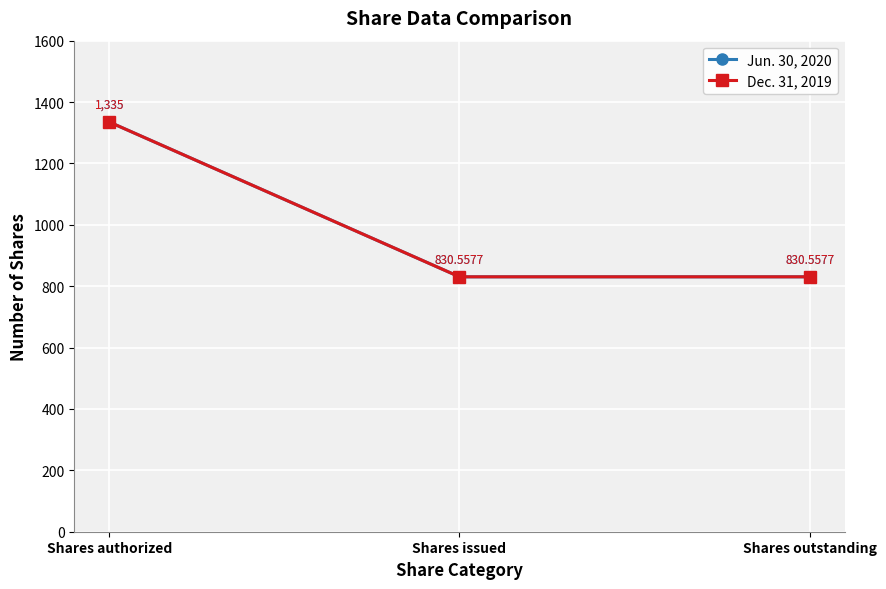

Does the chart have visible grid lines?

Yes